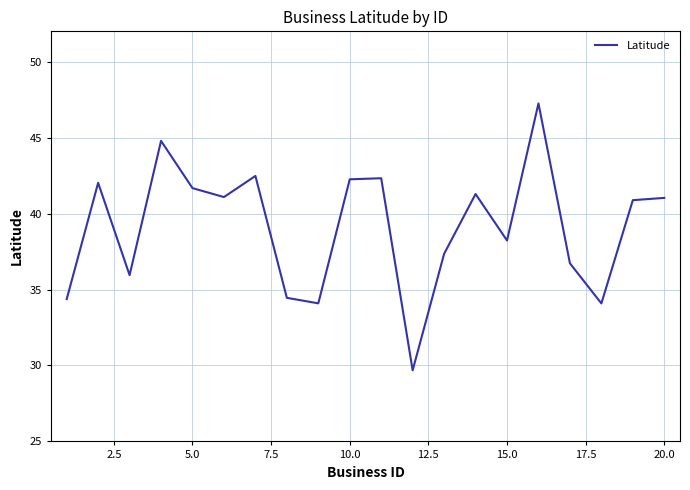

What is the minimum value shown in the chart?

29.7